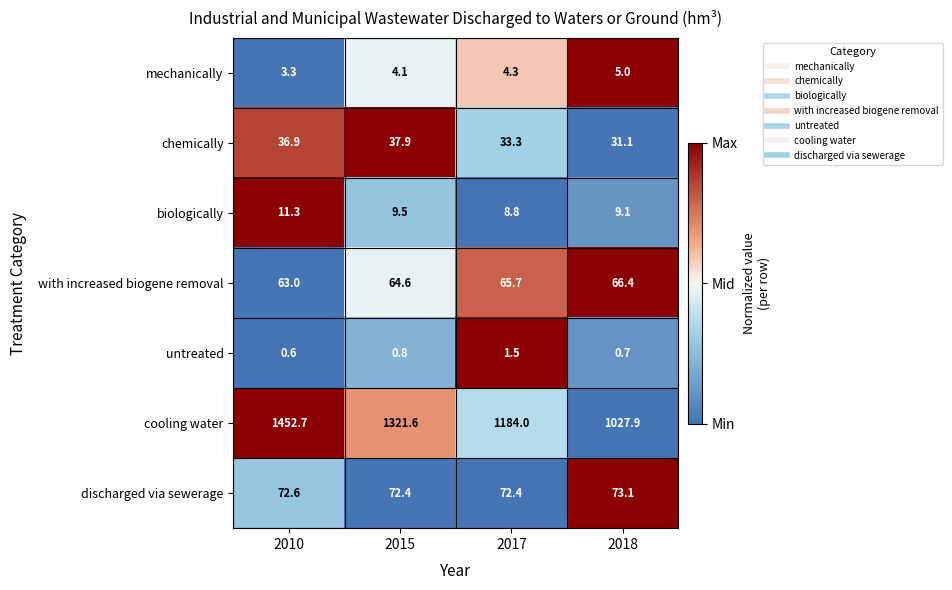

Rank the series at 2015 from highest to lowest value.

cooling water, discharged via sewerage, with increased biogene removal, chemically, biologically, mechanically, untreated